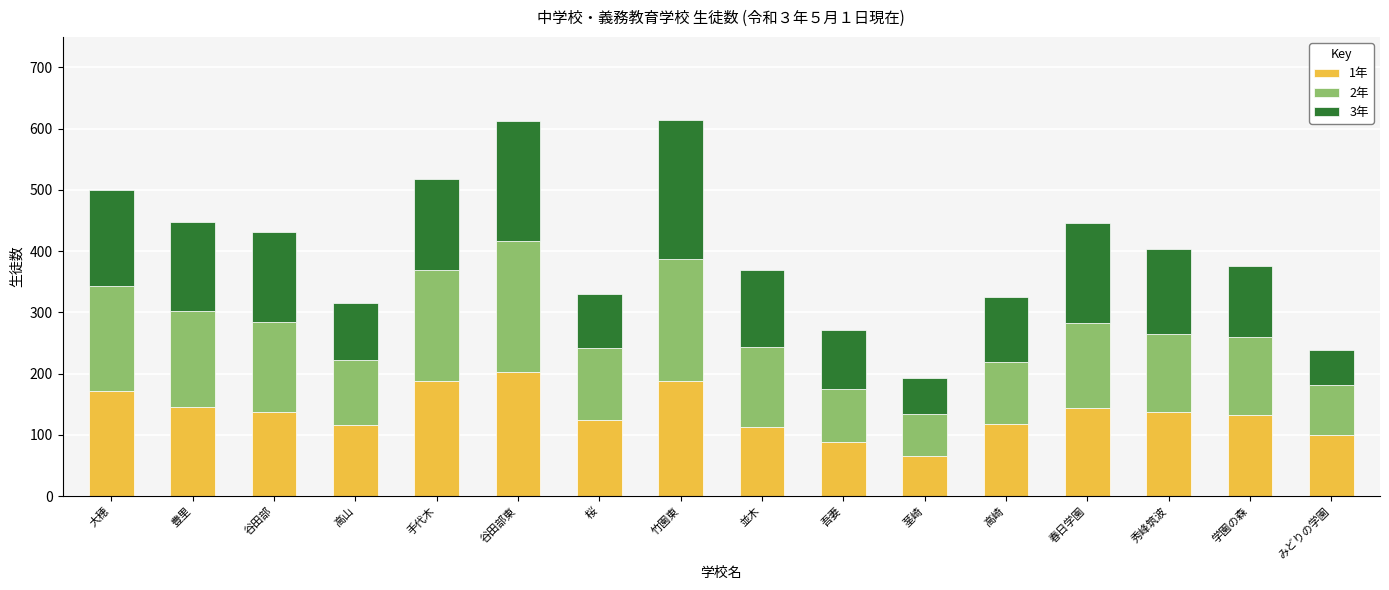

What is the approximate value of 1年 at 豊里?

146